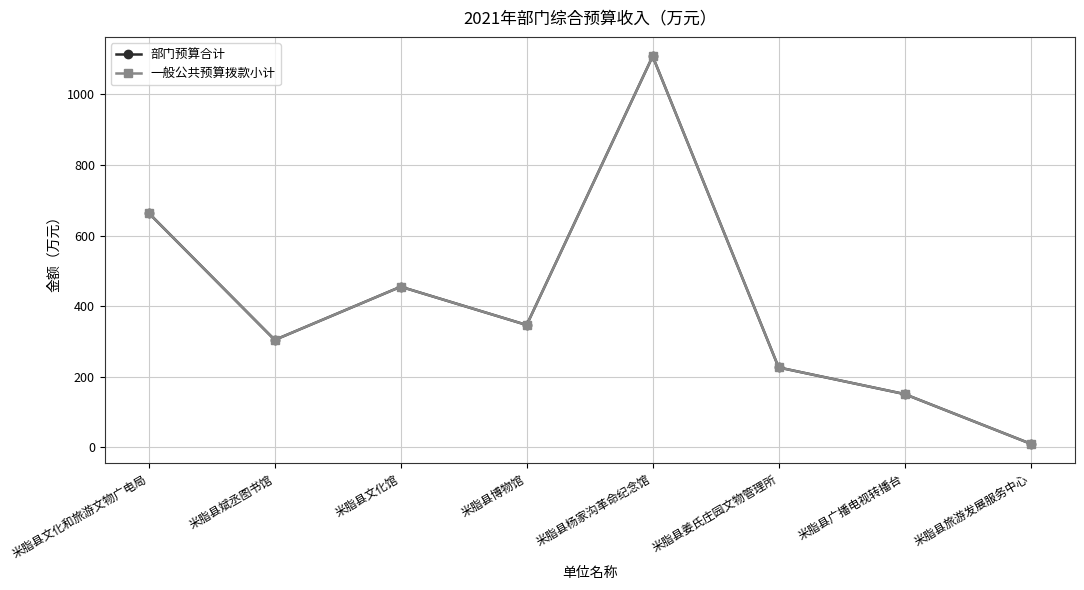

Does the chart have visible grid lines?

Yes